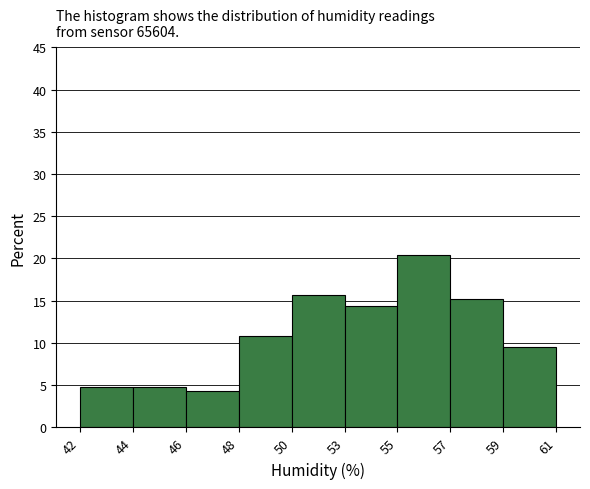

Reading left to right, list all the values displayed in this chart.

4.8	4.8	4.3	10.9	15.7	14.3	20.4	15.2	9.6